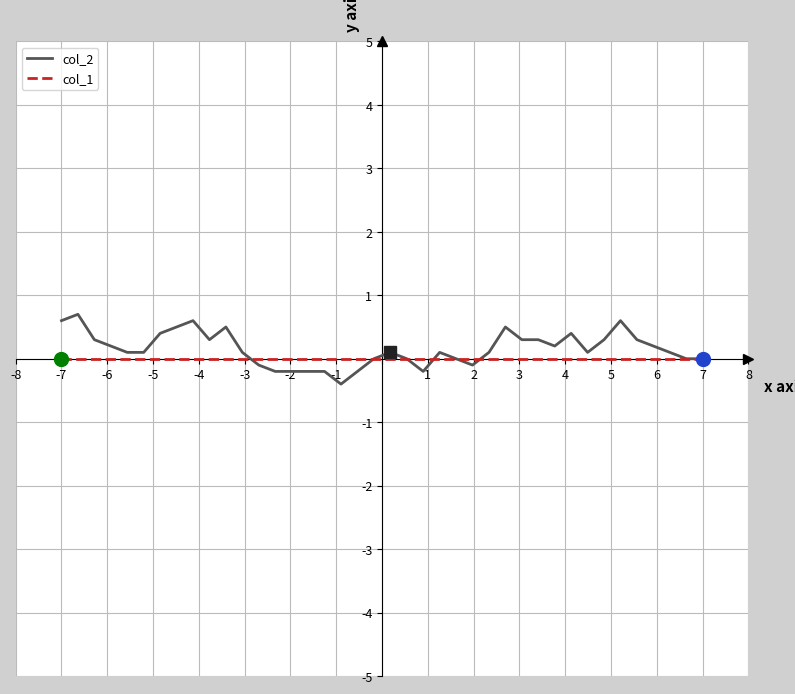

Which series has the largest range (max minus min)?

col_2